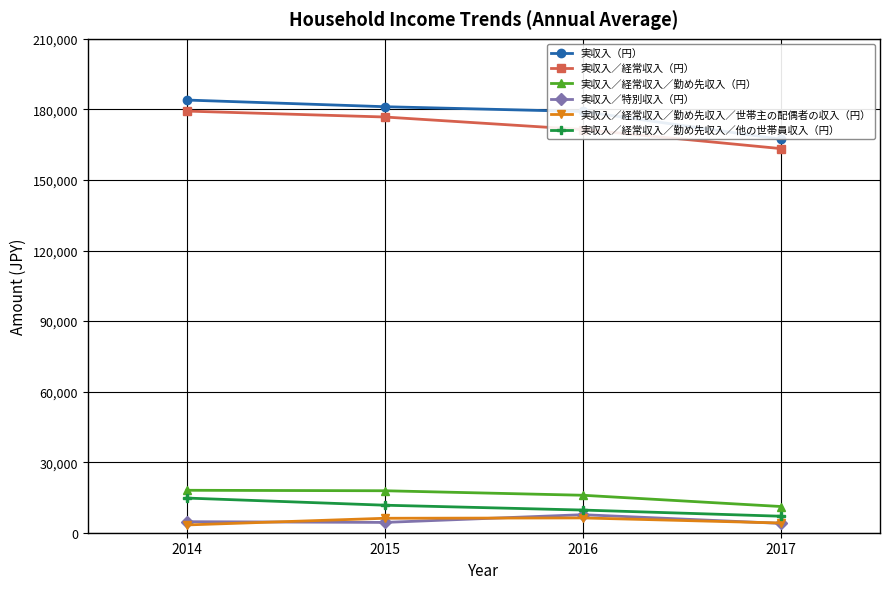

At which label is 実収入／経常収入／勤め先収入／他の世帯員収入（円） closest to 10875?

2015